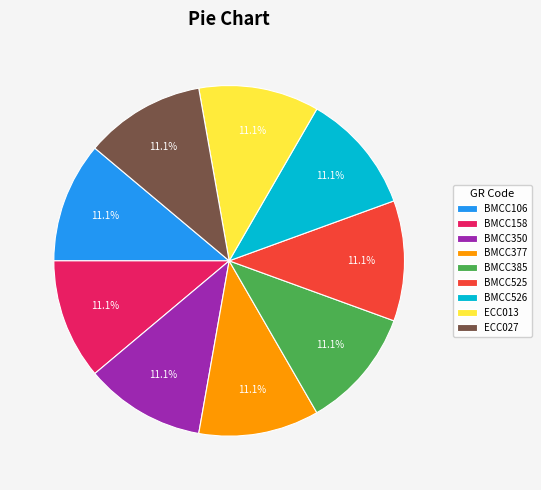

Count the number of slices in the pie.

9